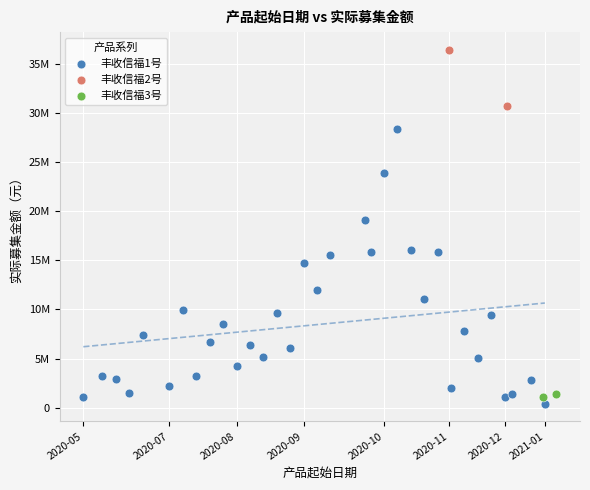

What are all the series names shown in the legend?

丰收信福1号, 丰收信福2号, 丰收信福3号